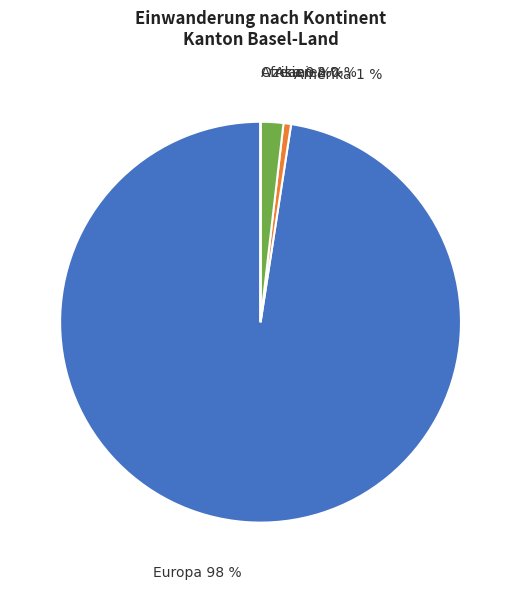

Is it true that Ozeanien is 6% of the pie?

False